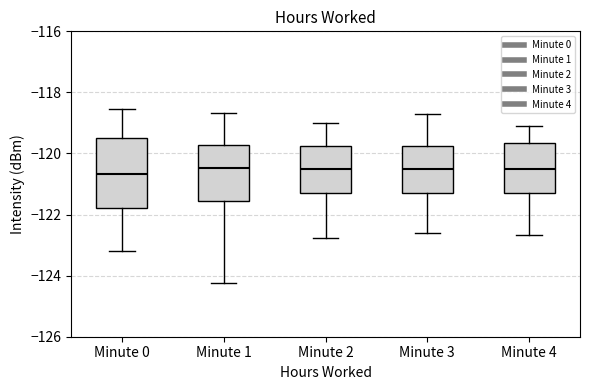

Reading left to right, transcribe this box plot: for each box, give where its median line is, the range the box spans, and where its two whiskers end, as read against the y-axis. The values are not printed on the chart, so give them approximately, as read against the axis.

Minute 0: median -120.6, box -121.8 to -119.6, whiskers -123.2 to -118.6
Minute 1: median -120.4, box -121.6 to -119.8, whiskers -124.2 to -118.6
Minute 2: median -120.6, box -121.2 to -119.8, whiskers -122.8 to -119.0
Minute 3: median -120.4, box -121.2 to -119.8, whiskers -122.6 to -118.8
Minute 4: median -120.4, box -121.4 to -119.6, whiskers -122.6 to -119.0